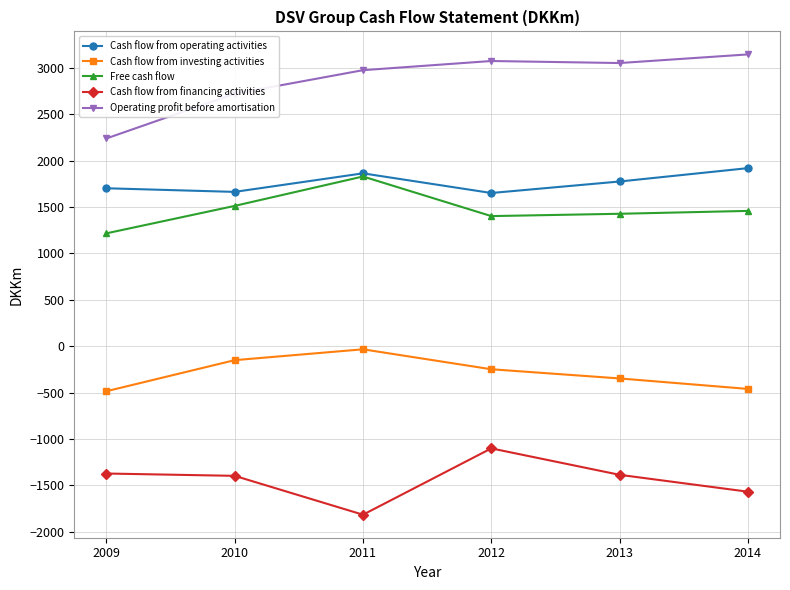

What are all the series names shown in the legend?

Cash flow from operating activities, Cash flow from investing activities, Free cash flow, Cash flow from financing activities, Operating profit before amortisation